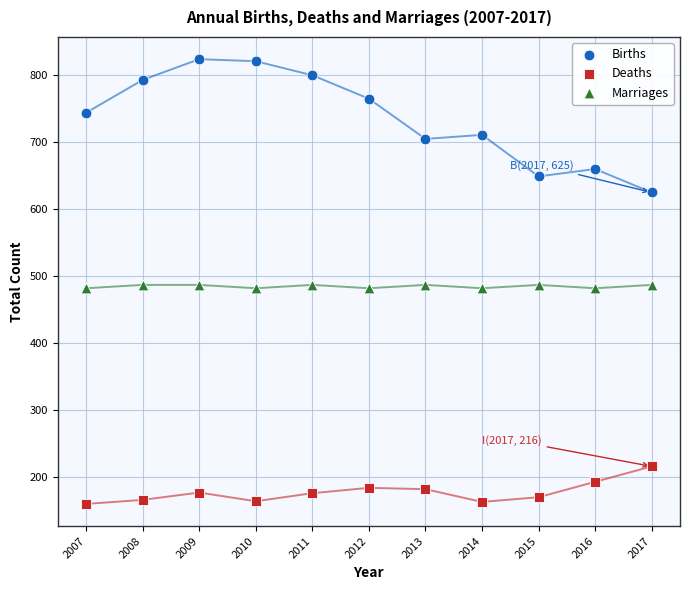

What are all the series names shown in the legend?

Births, Deaths, Marriages